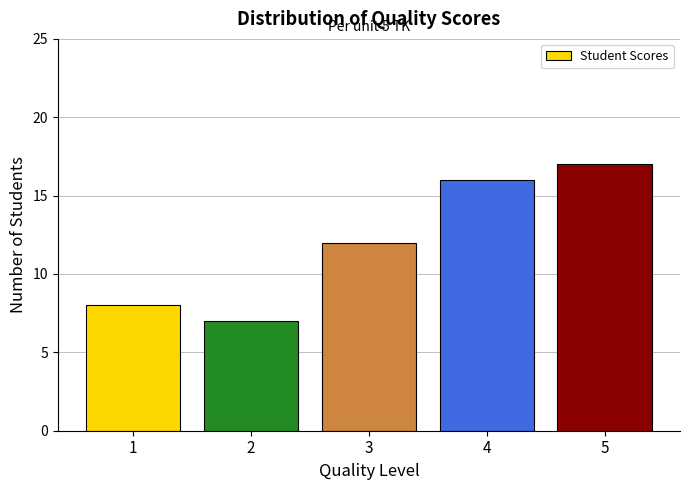

Reading left to right, list all the values displayed in this chart.

8	7	12	16	17